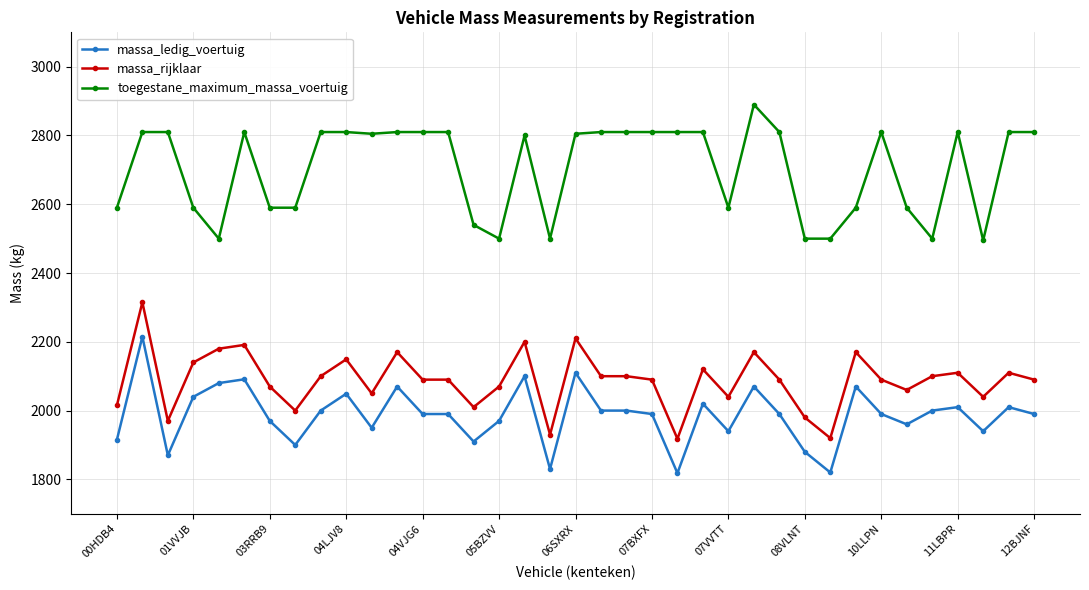

Count the number of categories in the chart.

37